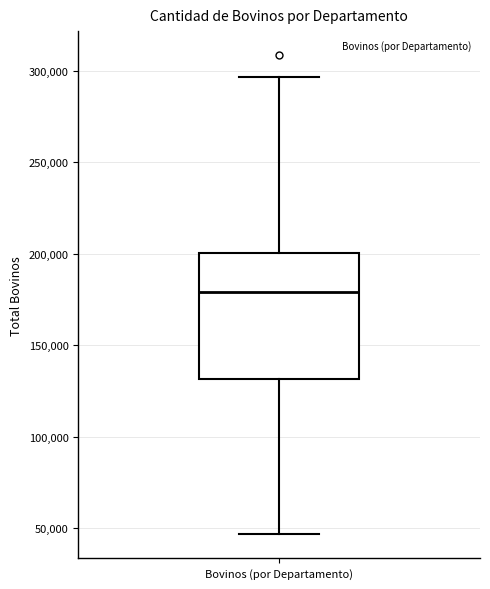

Where is the lower edge of the box for Bovinos (por Departamento) on the y-axis? The values are not printed on the chart, so give them approximately, as read against the axis.

130000